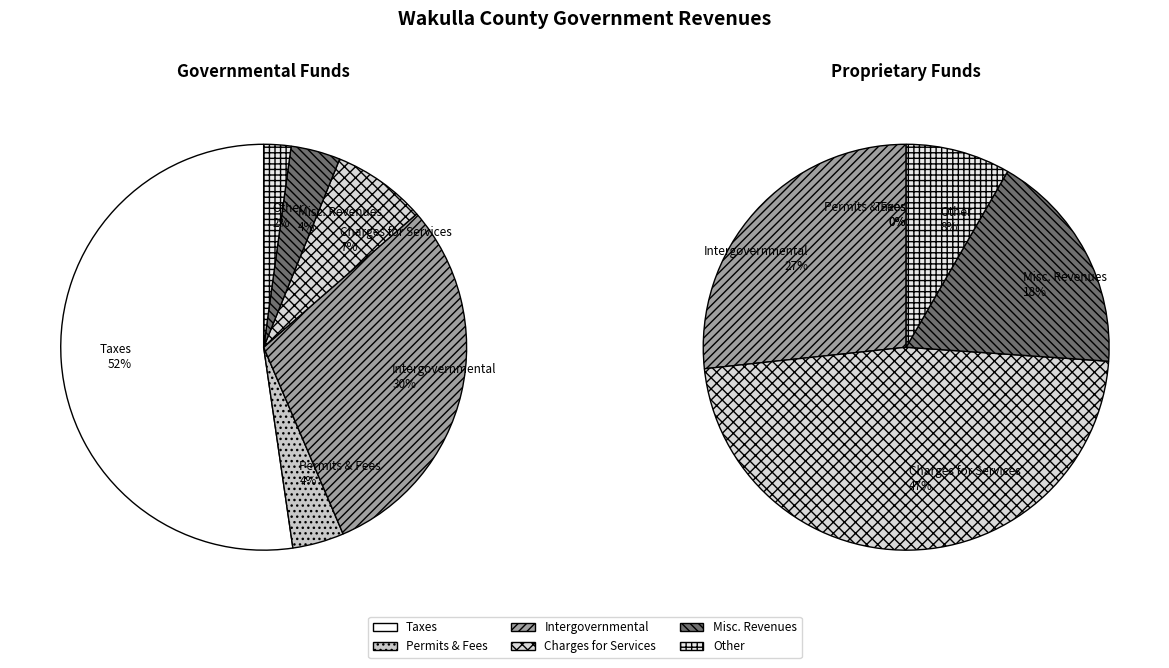

Count the number of slices in the pie.

6